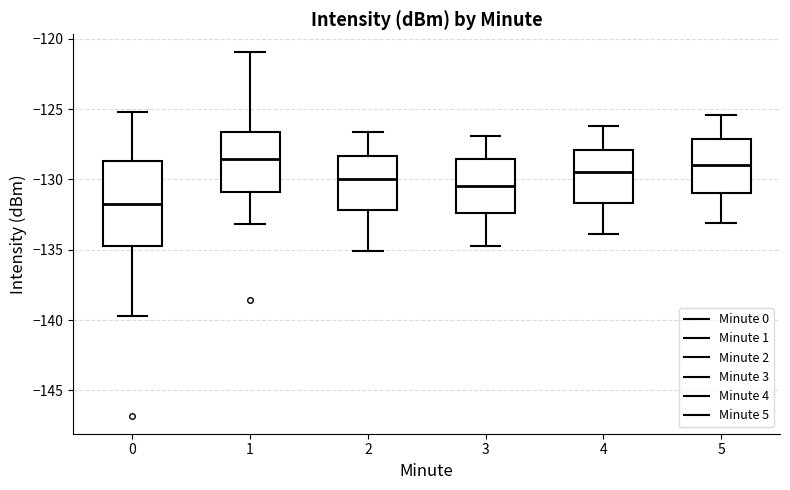

Where does the lower whisker of the box at x = 3 end on the y-axis? The values are not printed on the chart, so give them approximately, as read against the axis.

-134.5